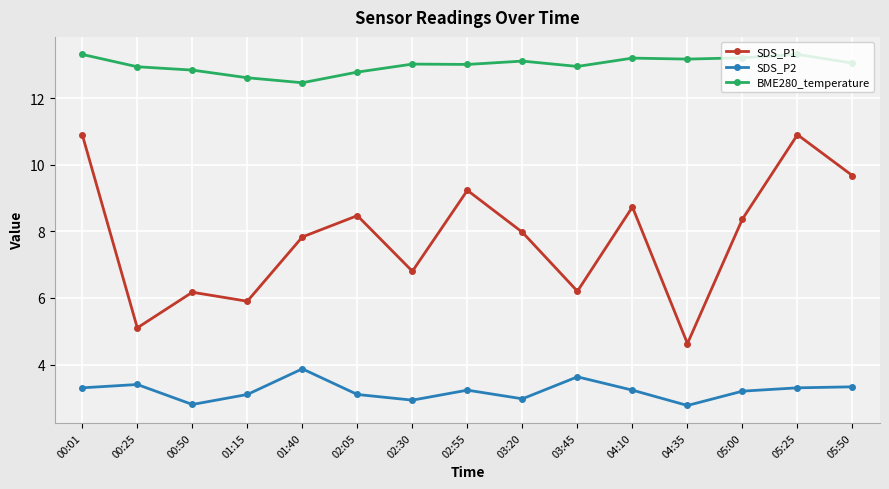

List the series in order of their peak value, highest first.

BME280_temperature, SDS_P1, SDS_P2